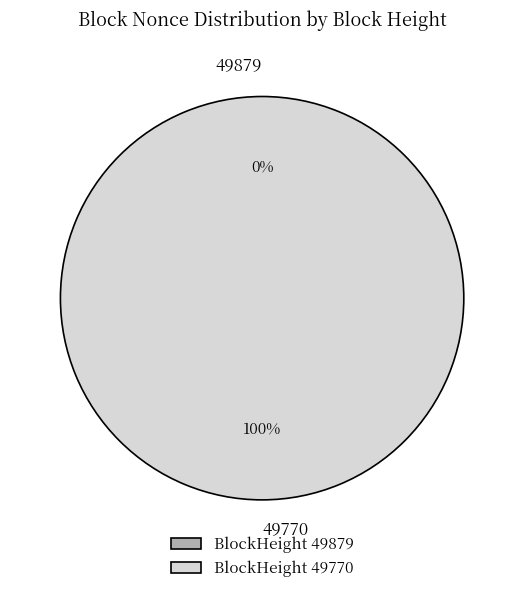

To the nearest percent, what is the difference between the largest and smallest slice percentages?

100%